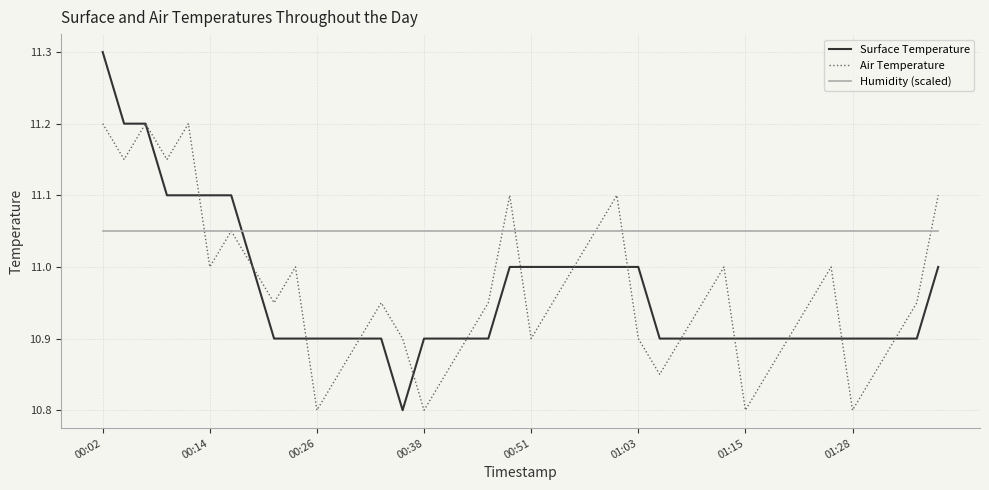

Which series has the largest total across all categories?

Humidity (scaled)